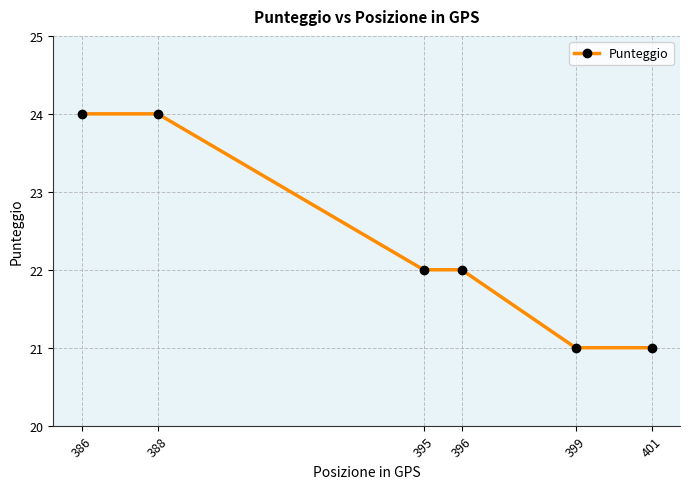

Where does the data first go above 22?

386